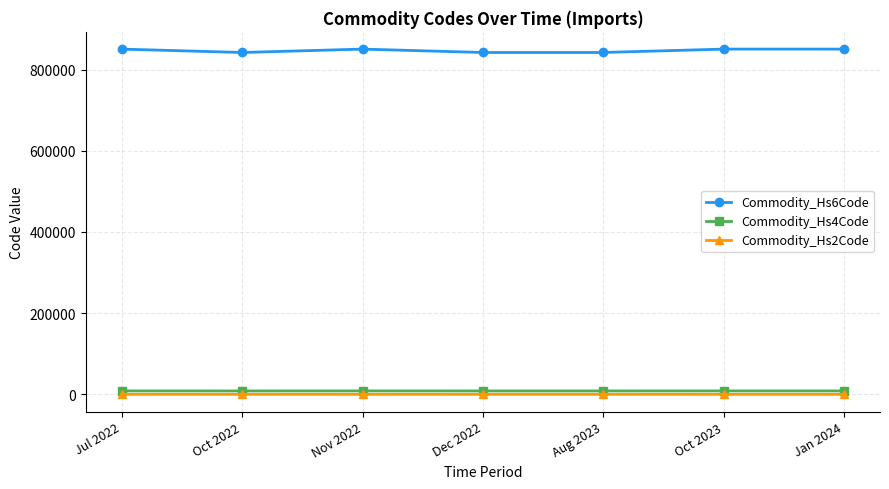

Which series has the largest range (max minus min)?

Commodity_Hs6Code